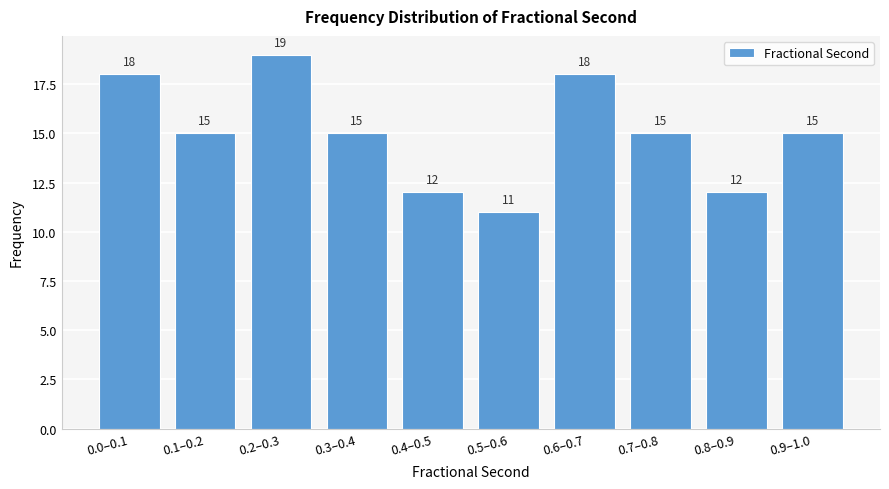

Reading left to right, what are all the values shown in this chart?

0.0–0.1=18	0.1–0.2=15	0.2–0.3=19	0.3–0.4=15	0.4–0.5=12	0.5–0.6=11	0.6–0.7=18	0.7–0.8=15	0.8–0.9=12	0.9–1.0=15